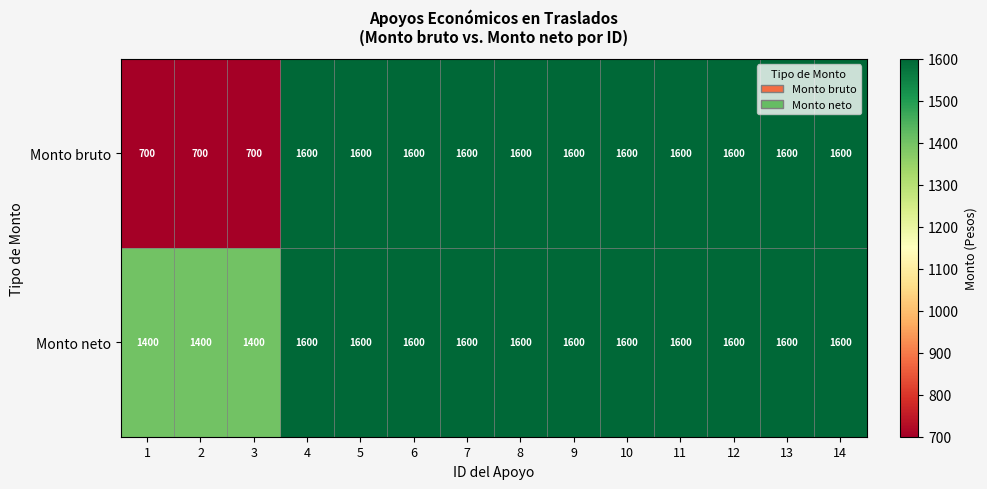

List the series in order of their overall mean, lowest first.

Monto bruto, Monto neto